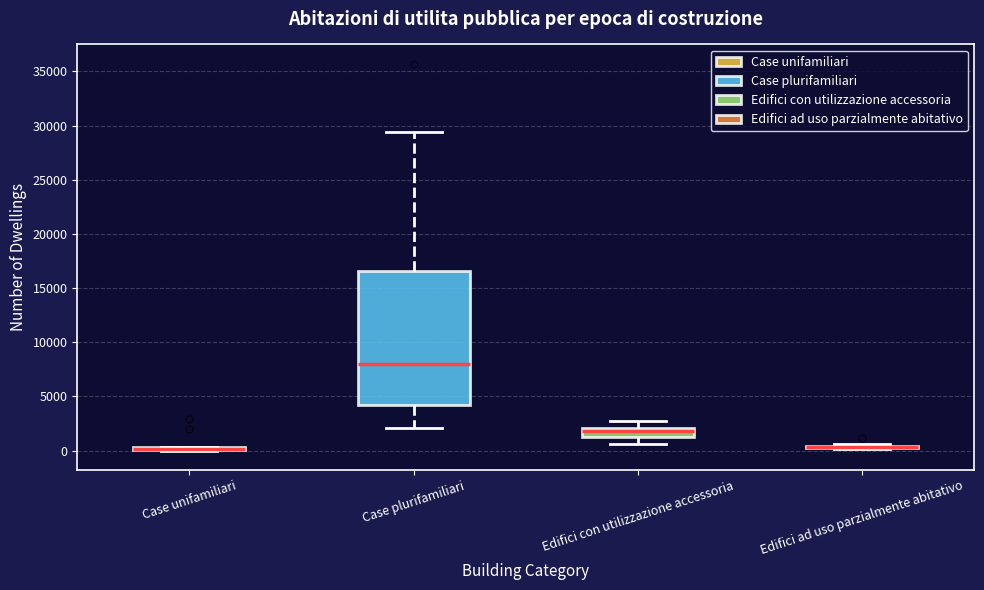

Reading left to right, transcribe this box plot: for each box, give where its median line is, the range the box spans, and where its two whiskers end, as read against the y-axis. The values are not printed on the chart, so give them approximately, as read against the axis.

Case unifamiliari: box collapsed to a line at 0, whiskers 0 to 500
Case plurifamiliari: median 8000, box 4000 to 16500, whiskers 2000 to 29500
Edifici con utilizzazione accessoria: median 2000 (inside the box), box 1500 to 2000, whiskers 500 to 2500
Edifici ad uso parzialmente abitativo: box collapsed to a line at 500, whiskers 0 to 500